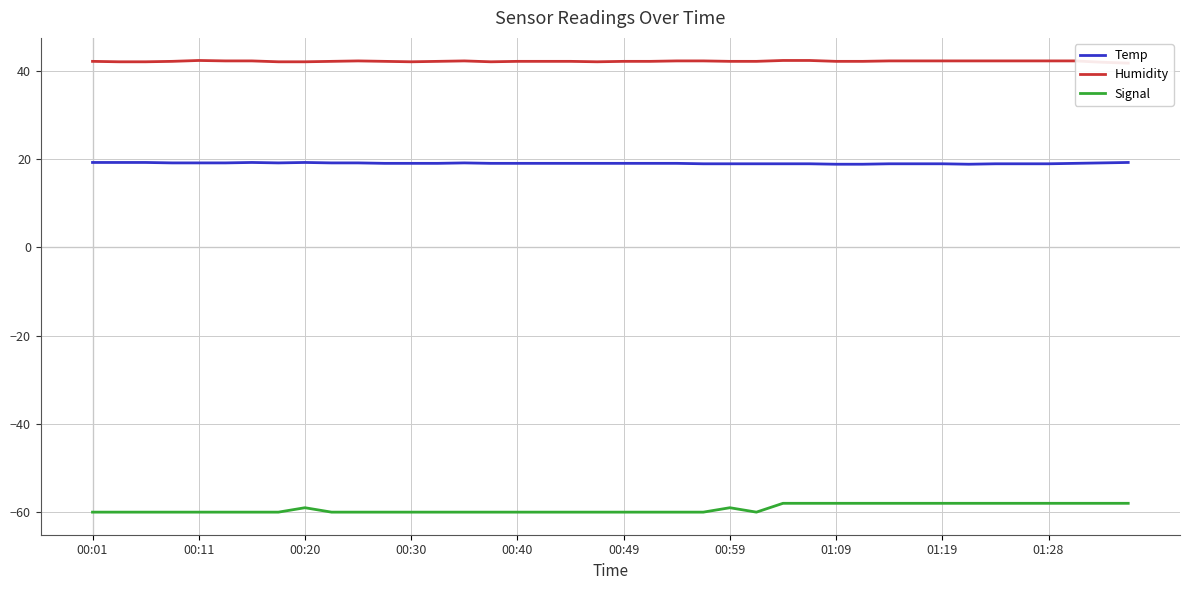

At how many categories does at least one series exceed 26?

40